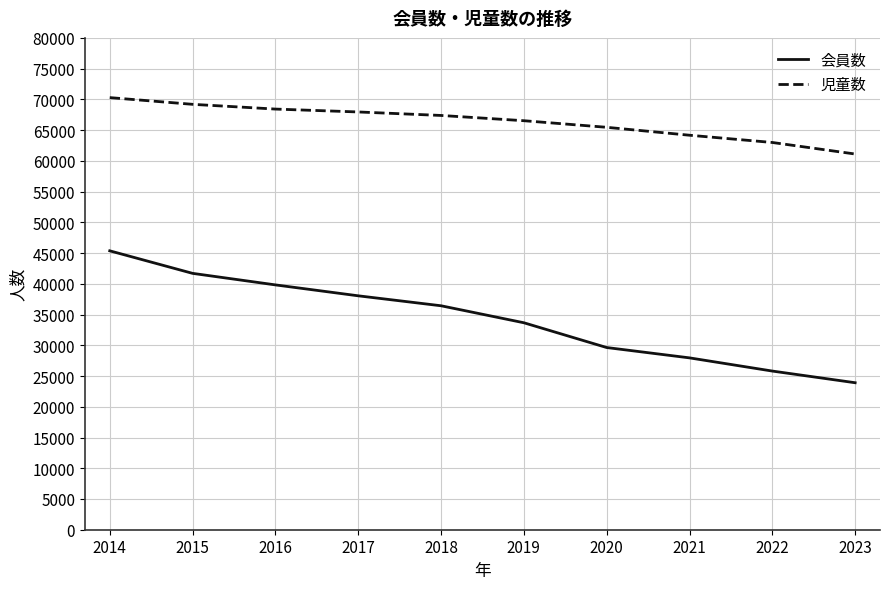

Between 2020 and 2023, which series saw the biggest shift?

会員数